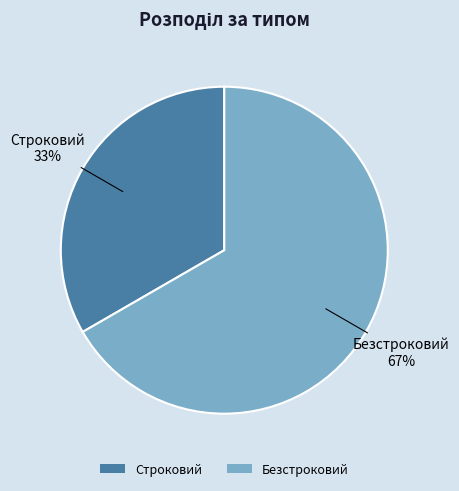

To the nearest percent, what is the combined percentage of Безстроковий and Строковий?

100%